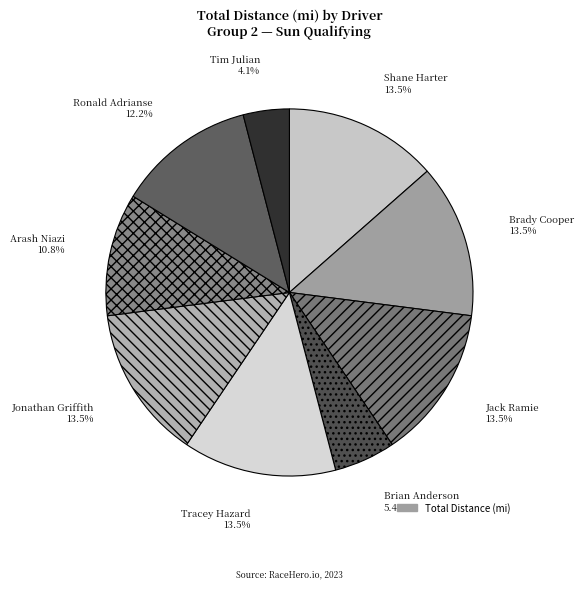

To the nearest percent, what is the combined percentage of Jack Ramie and Ronald Adrianse?

26%